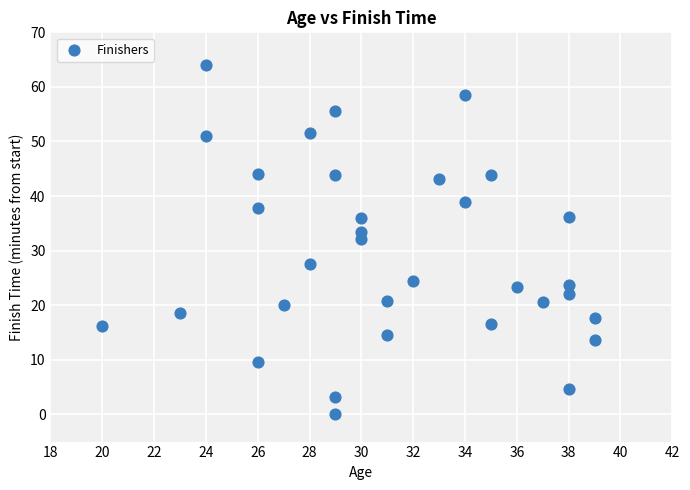

What is the range of X values (max minus min)?

19.0